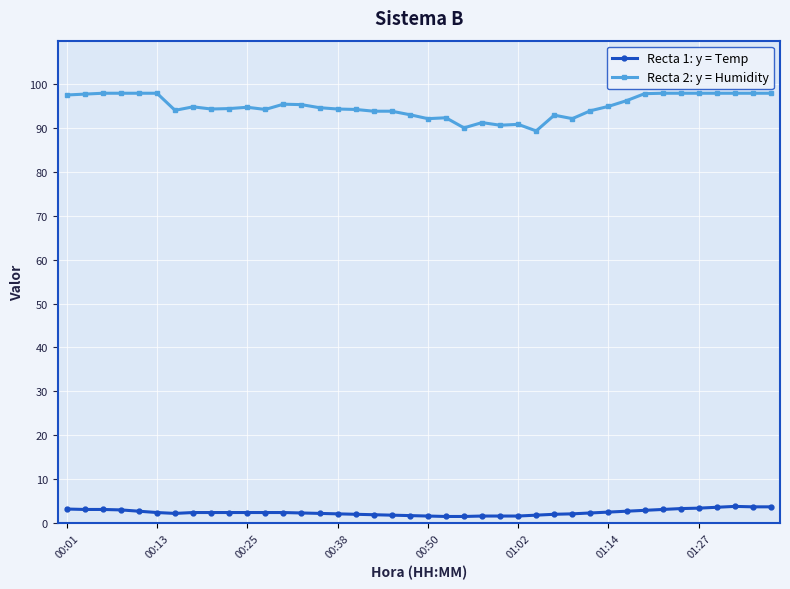

What is the difference between the maximum and minimum values in the Recta 1: y = Temp series?

2.3